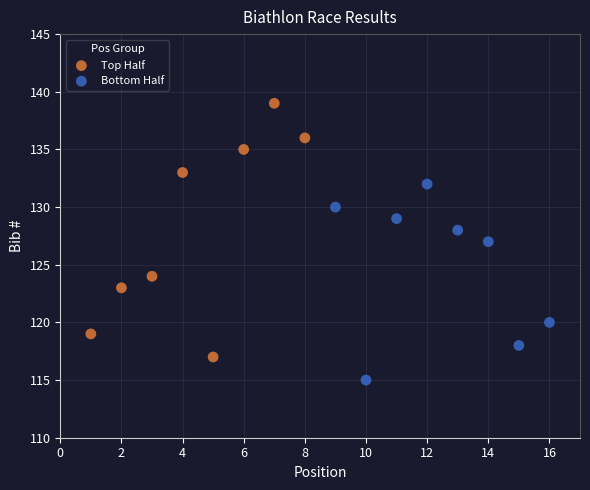

Which series reaches the maximum Y coordinate?

Top Half